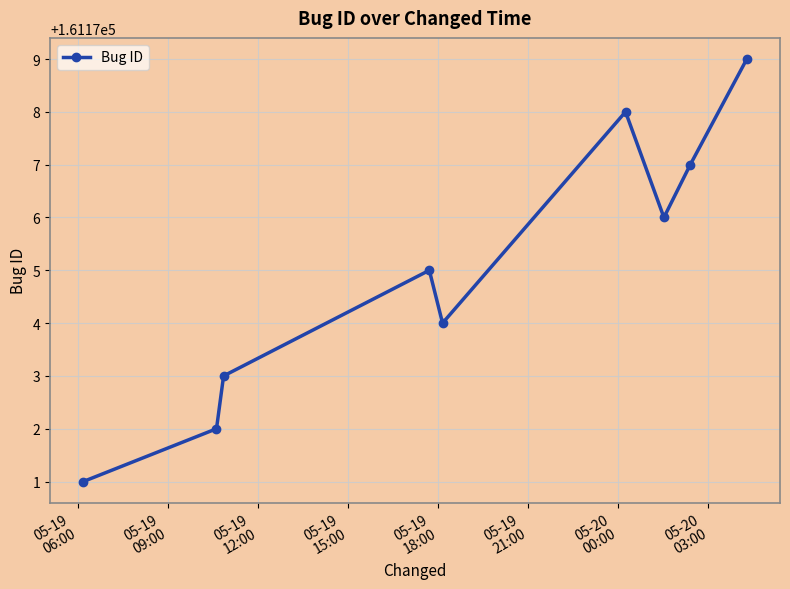

How many values are below 161175?

4